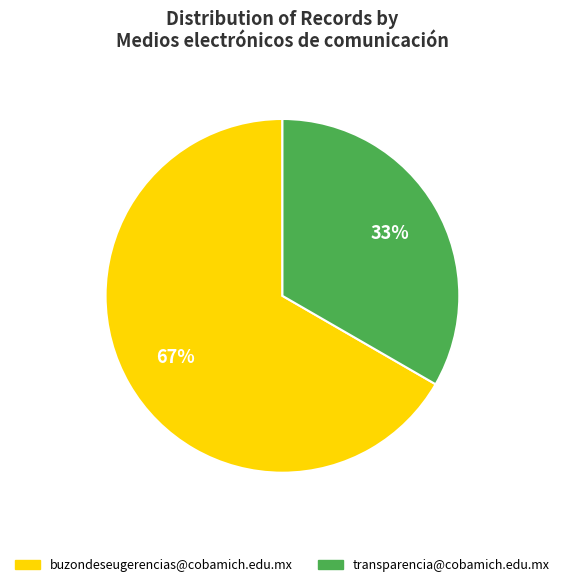

To the nearest percent, what is the combined percentage of buzondeseugerencias@cobamich.edu.mx and transparencia@cobamich.edu.mx?

100%